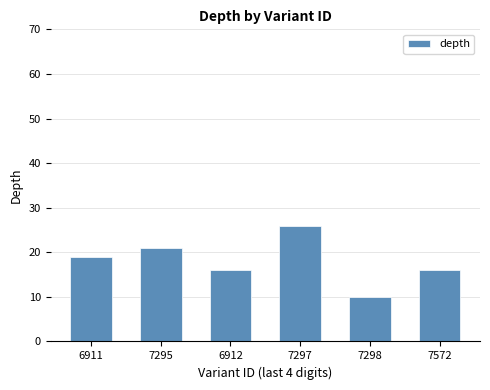

The value at 6912 is 23. True or false?

False